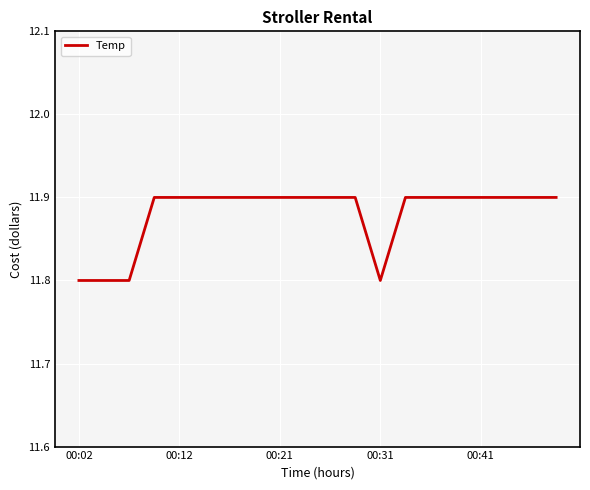

What is the maximum value shown in the chart?

11.9